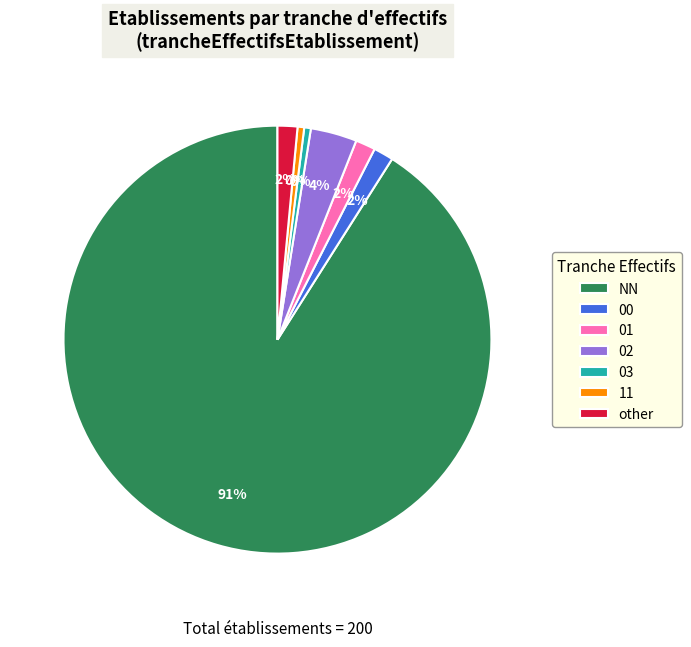

To the nearest percent, what portion does other represent?

1%